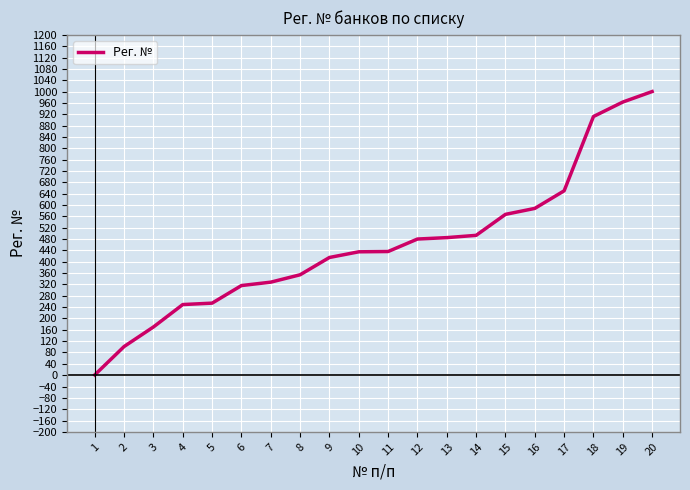

What is the greatest value displayed?

1000